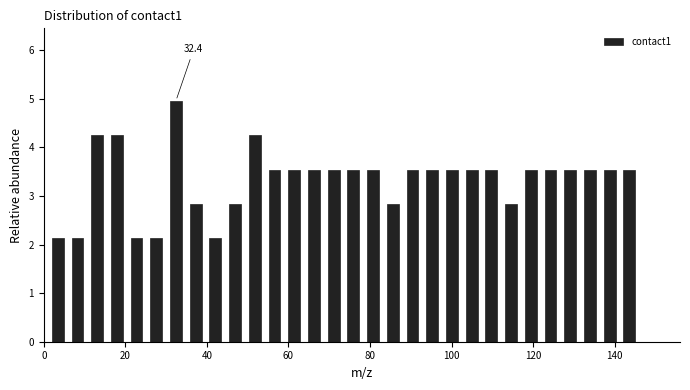

Around what value on the x-axis is the tallest bar? Give the approximate position of its centre, as read against the axis.

32